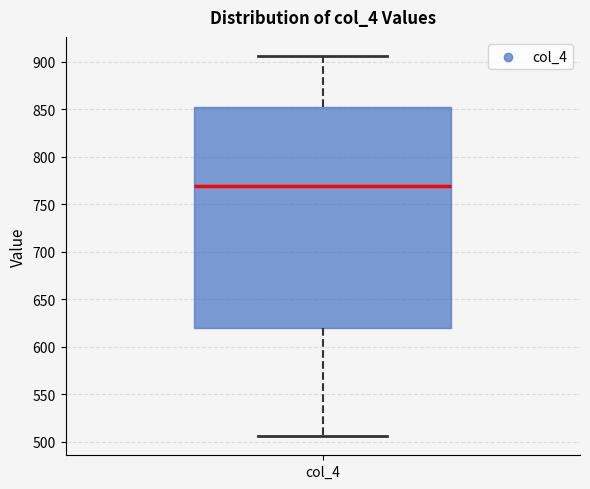

Read this box plot against the y-axis: the position of the median line, the range covered by the box, and the ends of both whiskers. The values are not printed on the chart, so give them approximately, as read against the axis.

median 770, box 620 to 850, whiskers 505 to 905